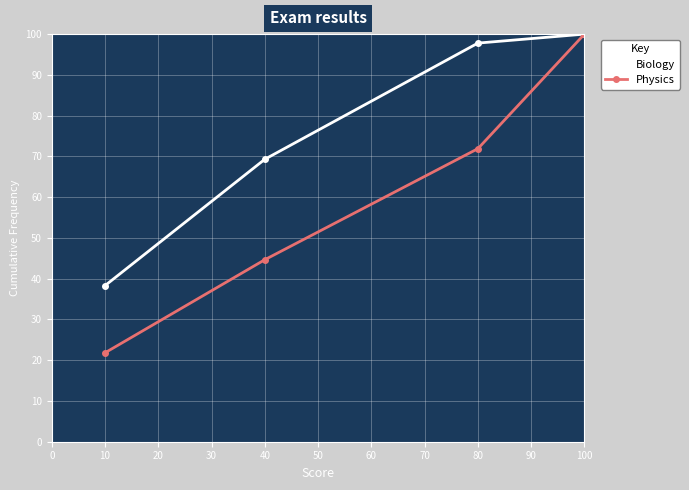

What is the difference between the maximum and minimum values in the Biology series?

61.7